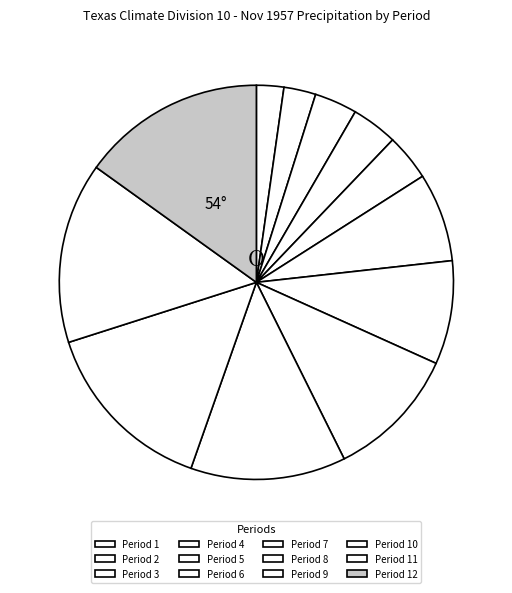

True or false: Period 5 accounts for 1% of the total.

False